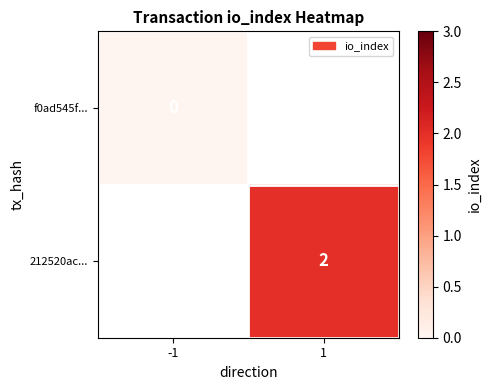

The value of 212520ac... at 1 is 2. True or false?

True